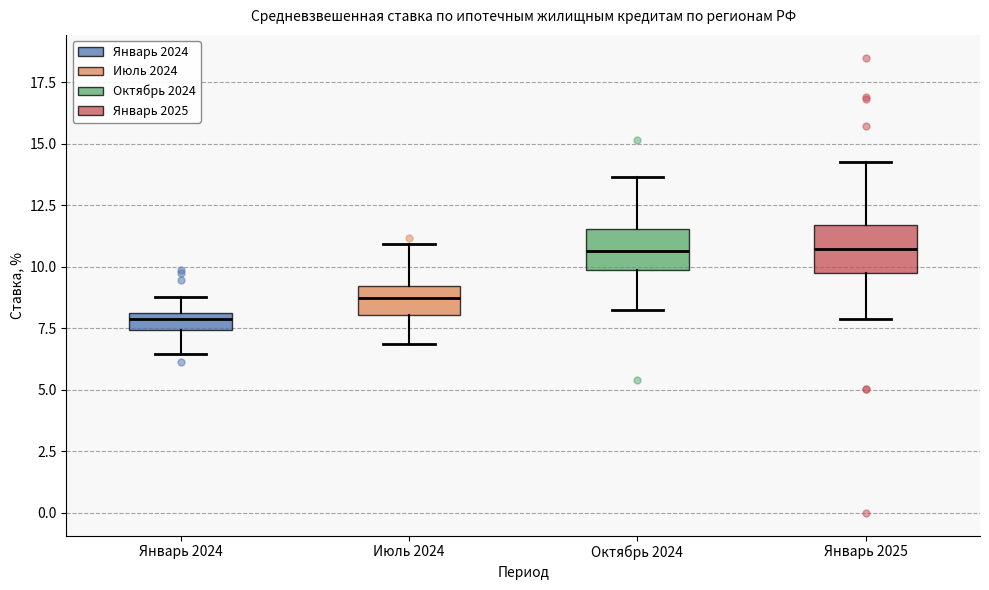

Where does the median line of the box for Июль 2024 sit on the y-axis? The values are not printed on the chart, so give them approximately, as read against the axis.

8.5